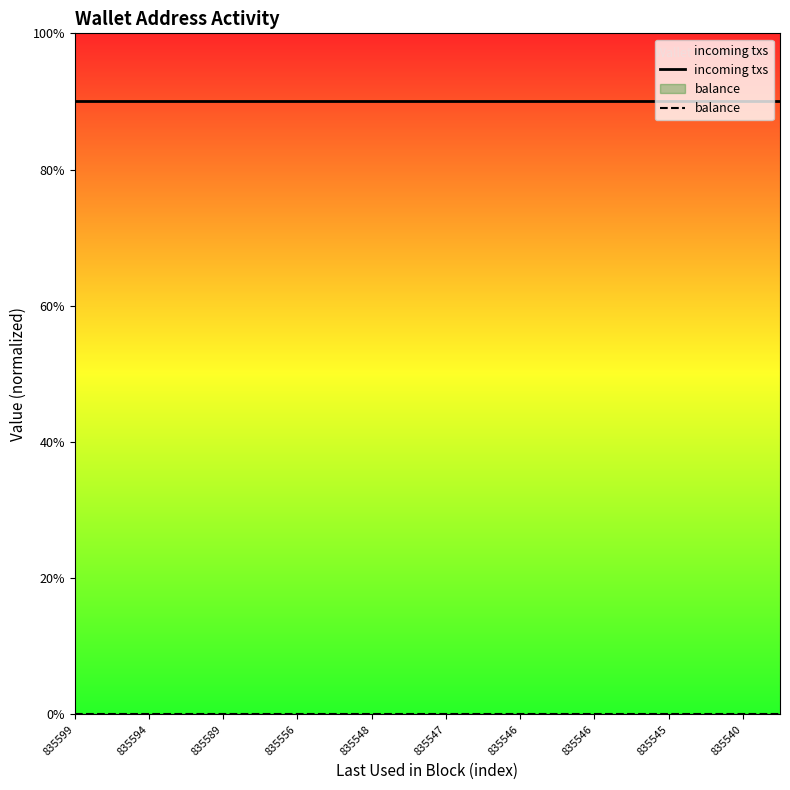

What is the spread (max minus min) of values at 835599?

4.5